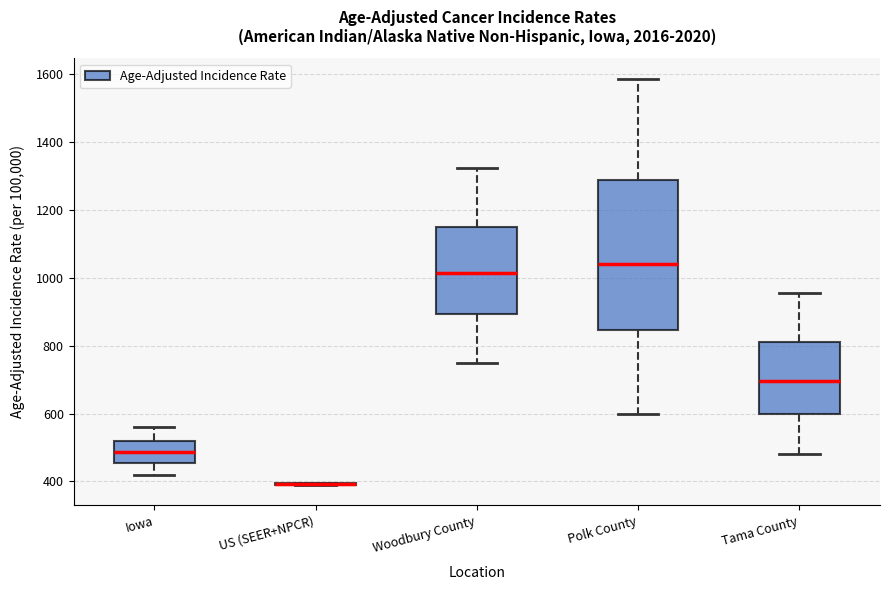

Where does the lower whisker of the box for Woodbury County end on the y-axis? The values are not printed on the chart, so give them approximately, as read against the axis.

740